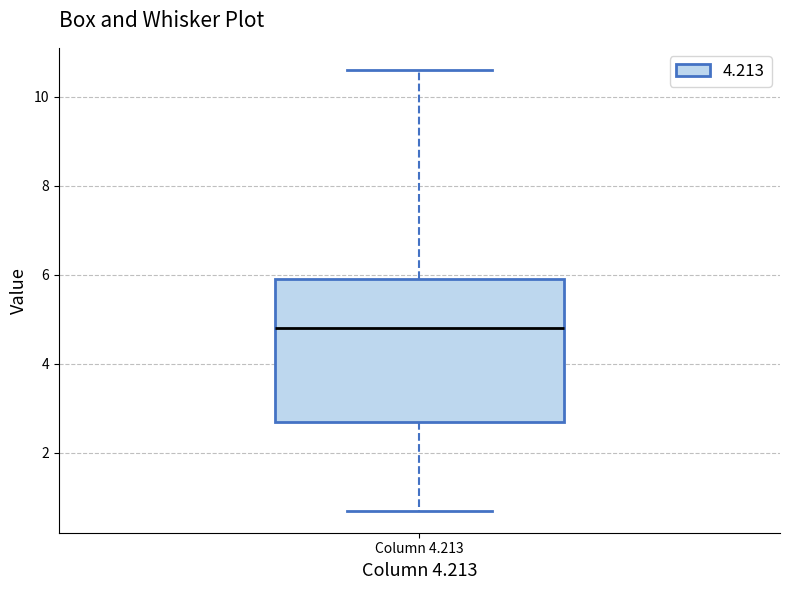

Read this box plot against the y-axis: the position of the median line, the range covered by the box, and the ends of both whiskers. The values are not printed on the chart, so give them approximately, as read against the axis.

median 4.8, box 2.8 to 6.0, whiskers 0.8 to 10.6